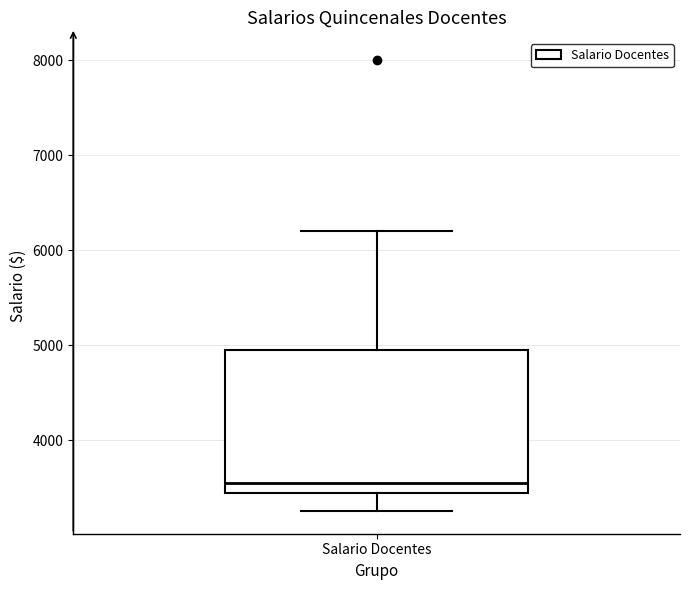

Transcribe this box plot: give where the median line is, the range the box spans, and where the two whiskers end, as read against the y-axis. The values are not printed on the chart, so give them approximately, as read against the axis.

median 3600, box 3400 to 5000, whiskers 3300 to 6200